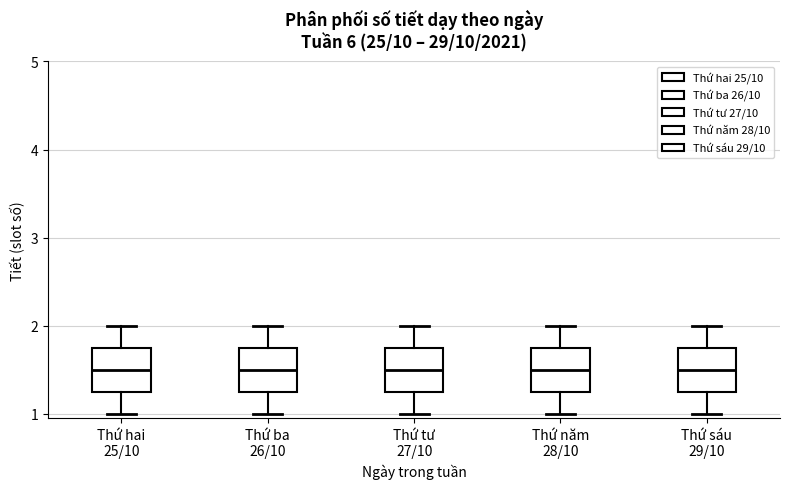

Reading left to right, read every box against the y-axis: the position of its median line, the range the box covers, and the ends of its whiskers. The values are not printed on the chart, so give them approximately, as read against the axis.

Thứ hai 25/10: median 1.5, box 1.3 to 1.8, whiskers 1.0 to 2.0
Thứ ba 26/10: median 1.5, box 1.3 to 1.8, whiskers 1.0 to 2.0
Thứ tư 27/10: median 1.5, box 1.3 to 1.8, whiskers 1.0 to 2.0
Thứ năm 28/10: median 1.5, box 1.3 to 1.8, whiskers 1.0 to 2.0
Thứ sáu 29/10: median 1.5, box 1.3 to 1.8, whiskers 1.0 to 2.0